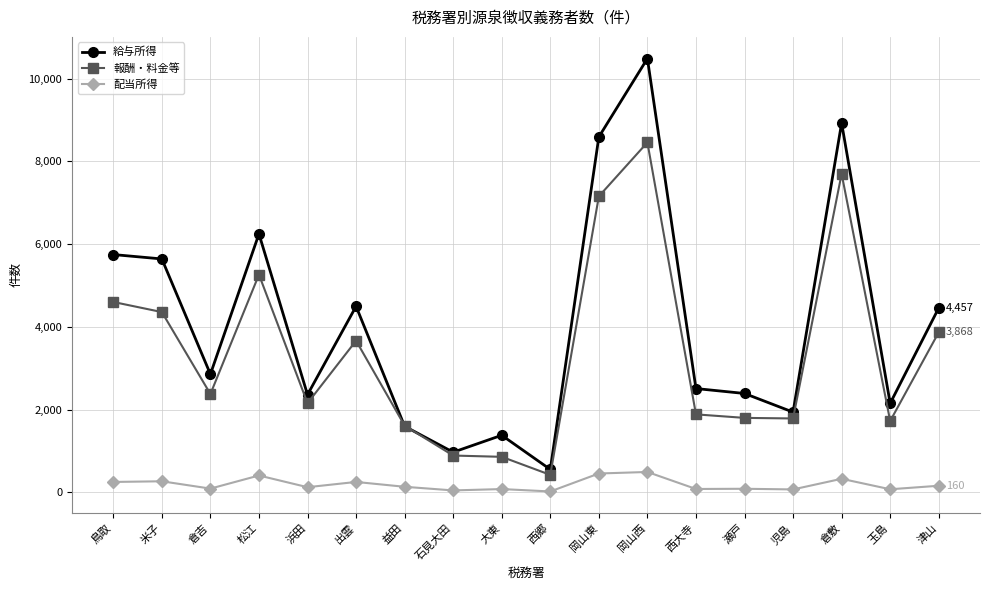

Is the value of 給与所得 at 益田 greater than the value of 報酬・料金等 at 大東?

Yes